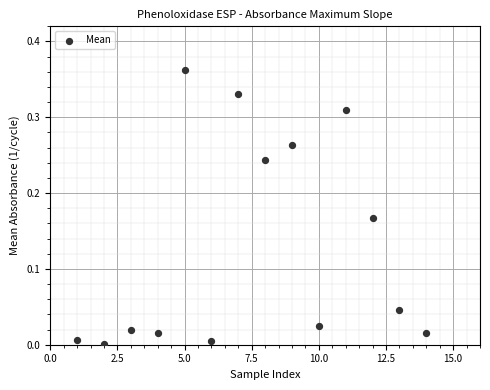

What is the range of X values (max minus min)?

13.0